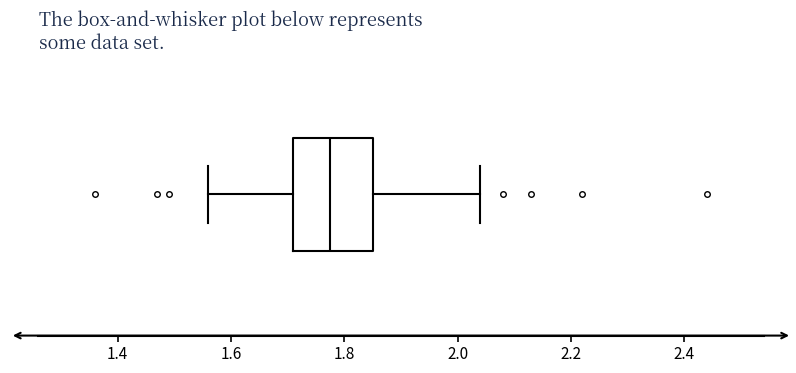

Read this box plot against the x-axis: the position of the median line, the range covered by the box, and the ends of both whiskers. The values are not printed on the chart, so give them approximately, as read against the axis.

median 1.78, box 1.72 to 1.86, whiskers 1.56 to 2.04